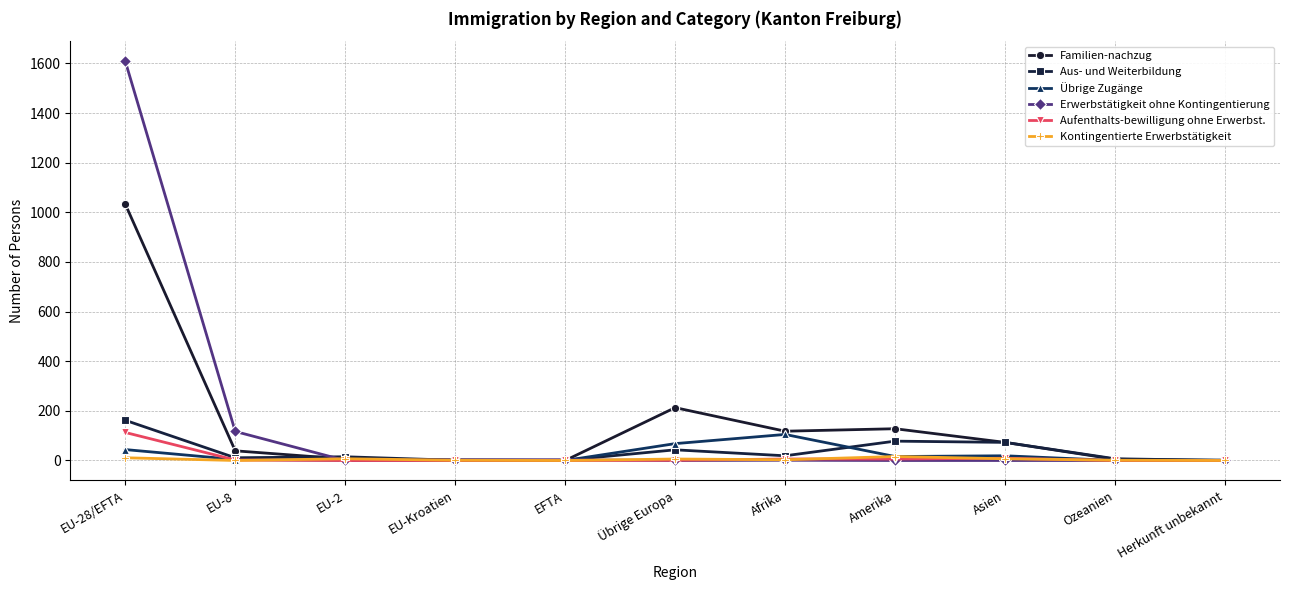

What is the sum of all Aus- und Weiterbildung values?

410